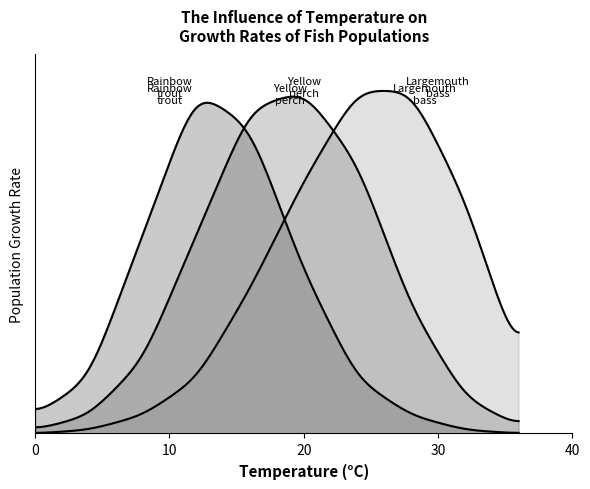

Reading right to left, what are all the values shown in this chart?

Rainbow trout: 36=0.0	32=0.0	28=0.1	24=0.1	20=0.5	16=0.8	12=0.9	8=0.6	4=0.1	0=0.1
Yellow perch: 36=0.0	32=0.1	28=0.3	24=0.8	20=0.9	16=0.9	12=0.6	8=0.2	4=0.1	0=0.0
Largemouth bass: 36=0.2	32=0.7	28=0.9	24=0.9	20=0.7	16=0.4	12=0.1	8=0.1	4=0.0	0=0.0